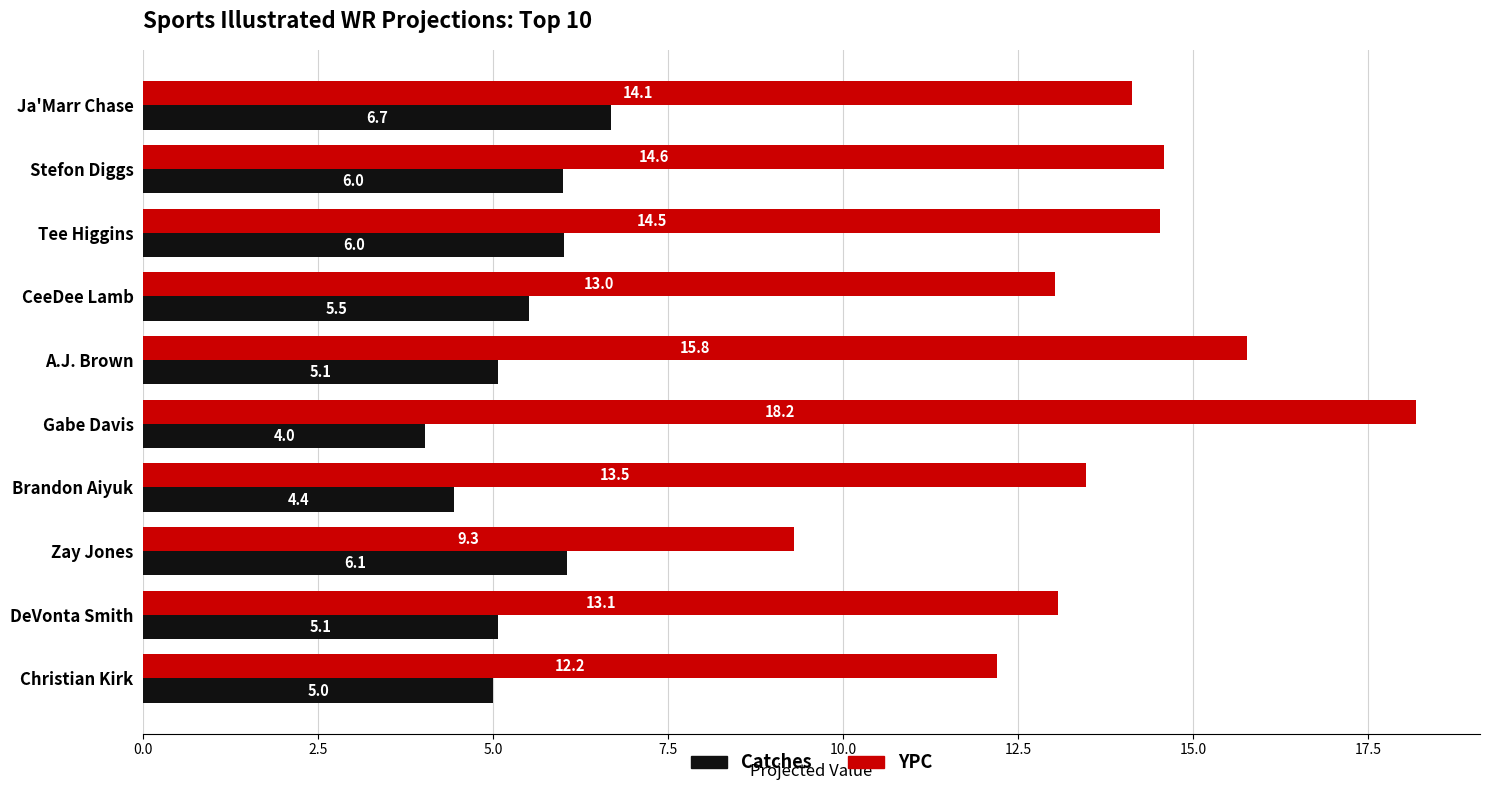

What is the difference between the maximum and minimum values in the Catches series?

2.7